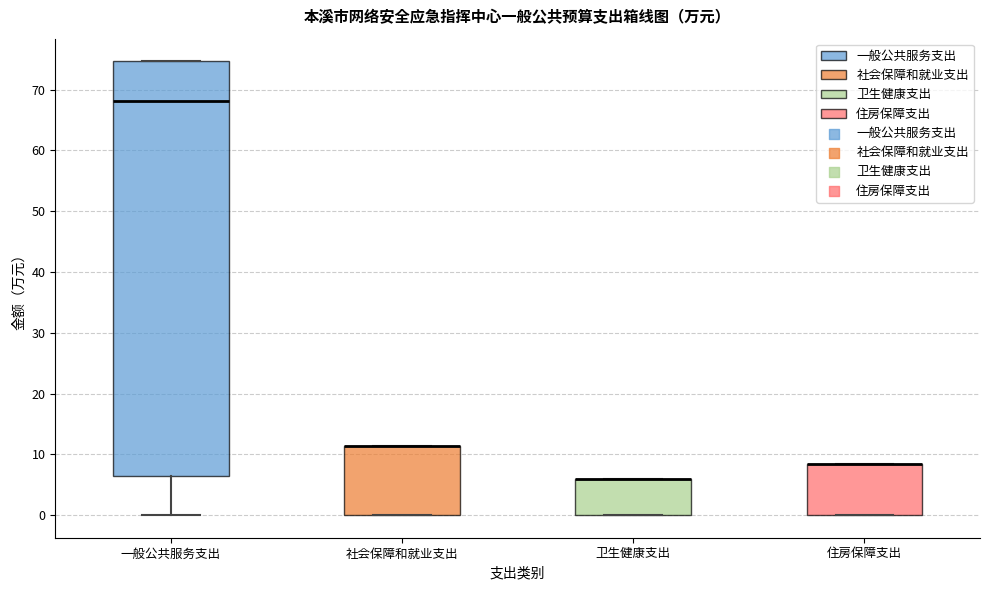

Which box is the tallest, from its lower edge to its upper edge?

一般公共服务支出